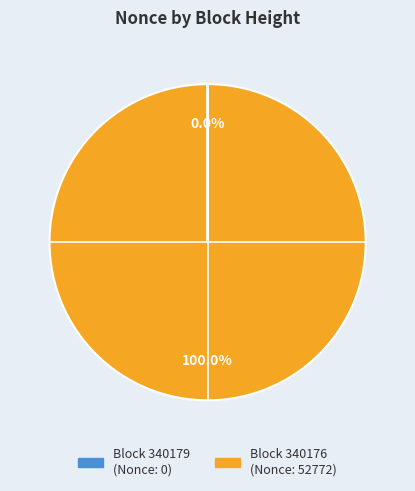

Is there any slice that represents more than half of the pie?

Yes